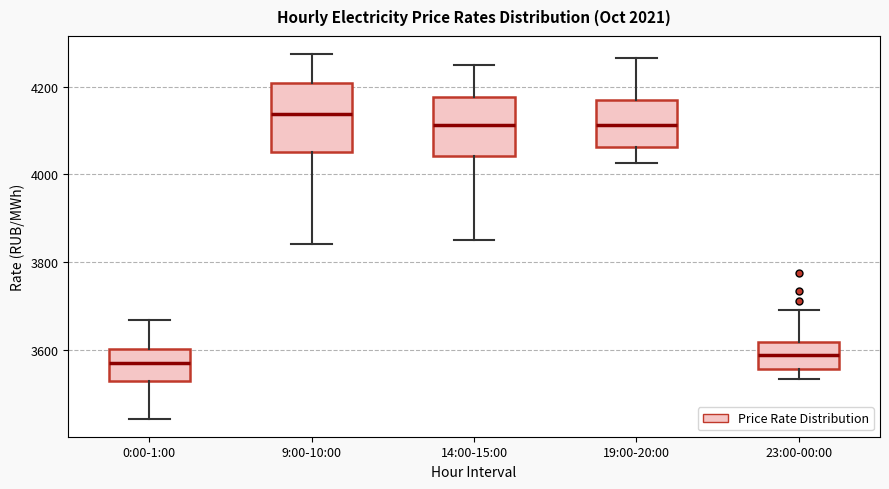

Where does the upper whisker of the box for 0:00-1:00 end on the y-axis? The values are not printed on the chart, so give them approximately, as read against the axis.

3660